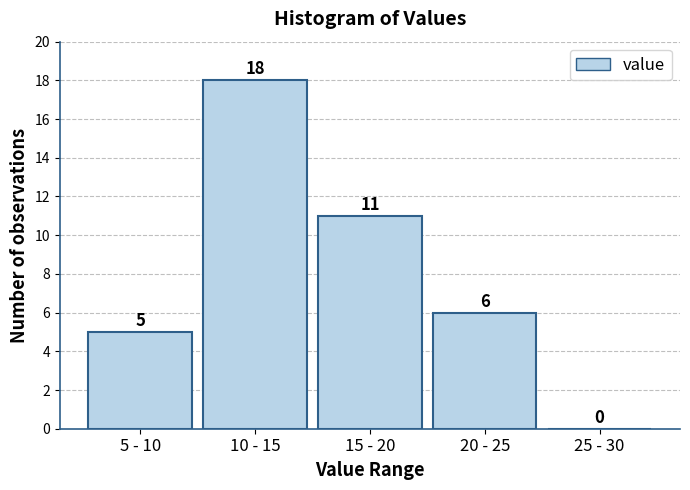

Reading left to right, transcribe all the data shown in this chart.

5 - 10=5	10 - 15=18	15 - 20=11	20 - 25=6	25 - 30=0